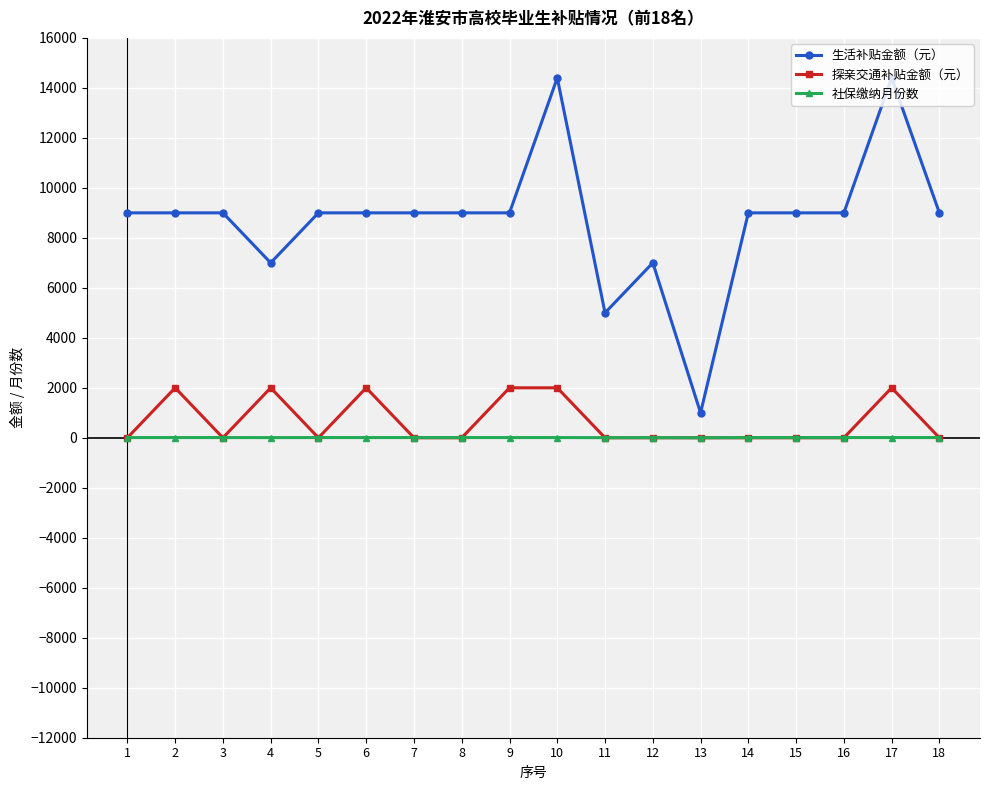

What is the value of the 生活补贴金额（元） point at the 3rd from the left?

9000